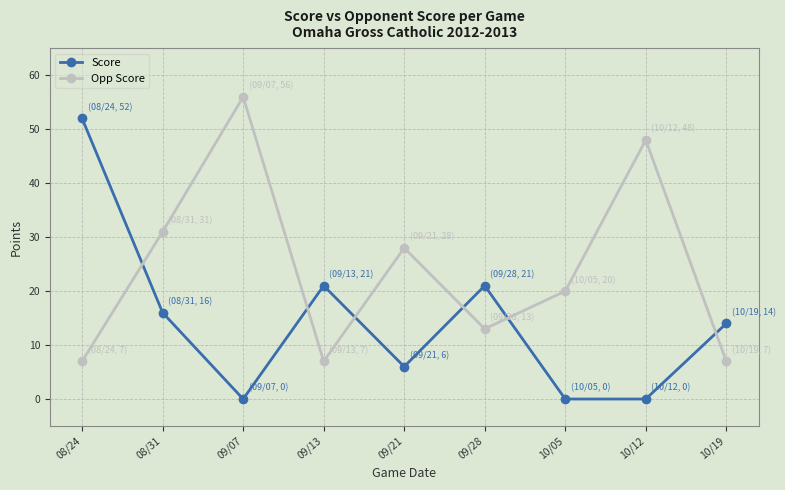

At which label does Score first exceed 14?

08/24